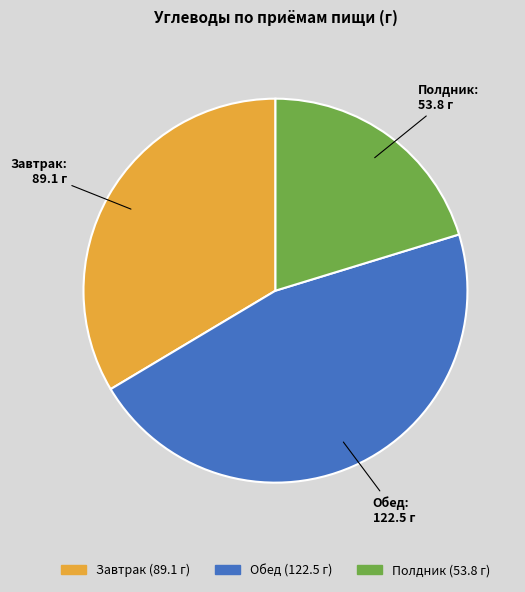

Count the number of slices in the pie.

3